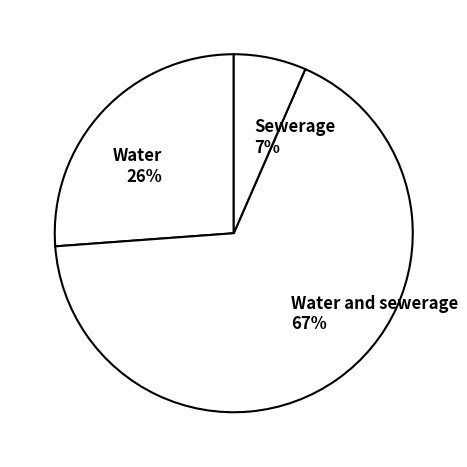

Which has a higher value, Water 26% or Sewerage 7%?

Water 26%